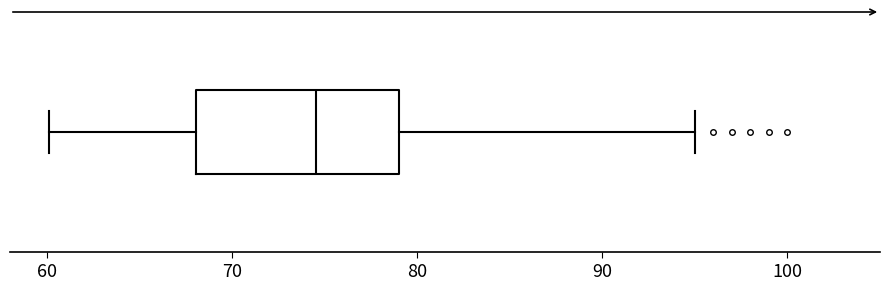

Where does the right whisker of the box end on the x-axis? The values are not printed on the chart, so give them approximately, as read against the axis.

95